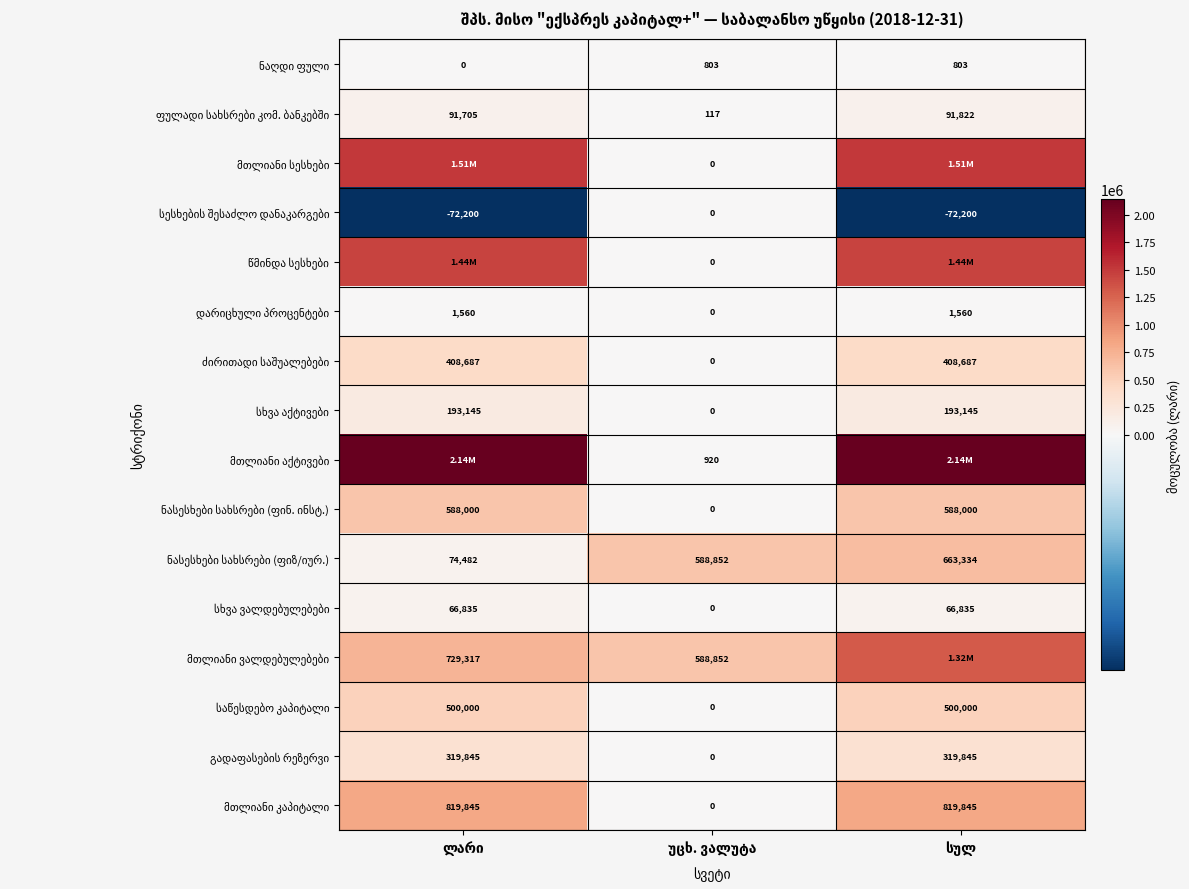

What is the difference between the highest and lowest values at სულ?

2210213.6